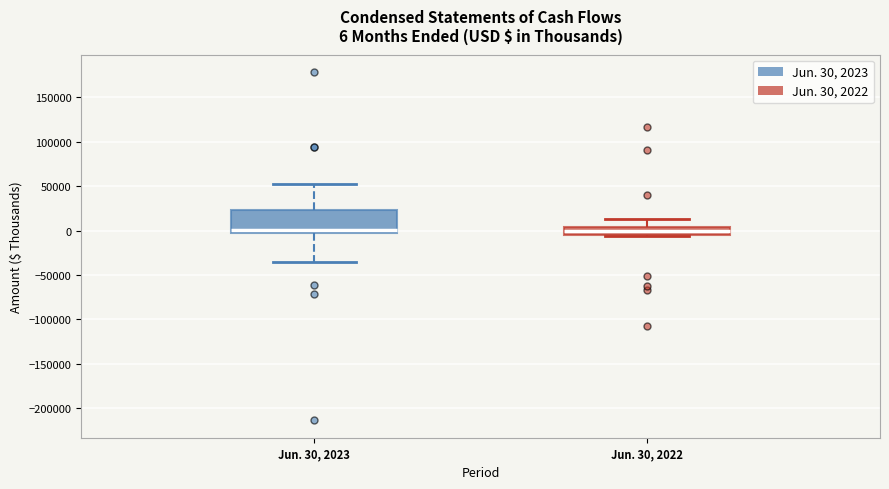

Which box is the tallest, from its lower edge to its upper edge?

Jun. 30, 2023